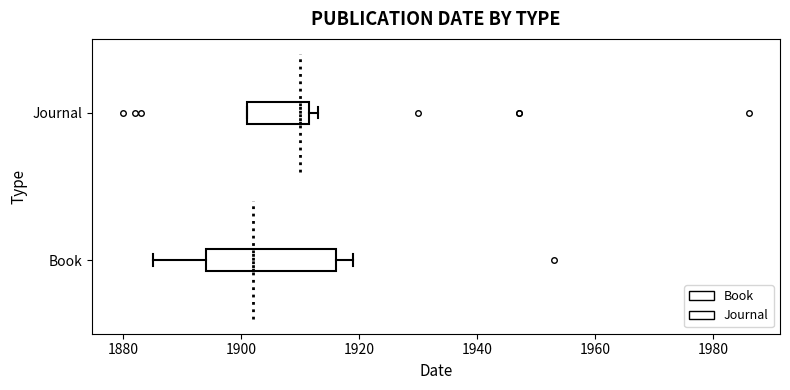

Reading bottom to top, transcribe this box plot: for each box, give where its median line is, the range the box spans, and where its two whiskers end, as read against the x-axis. The values are not printed on the chart, so give them approximately, as read against the axis.

Book: median 1902, box 1894 to 1916, whiskers 1886 to 1920
Journal: median 1910, box 1902 to 1912, whiskers 1902 to 1914